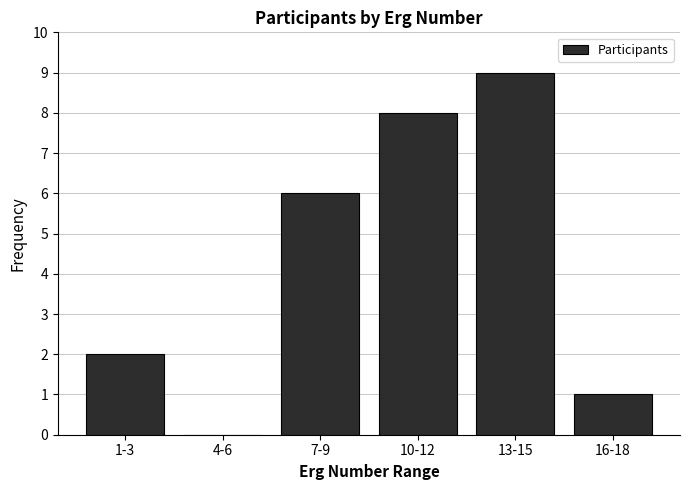

Reading right to left, what are all the values shown in this chart?

16-18=1	13-15=9	10-12=8	7-9=6	4-6=0	1-3=2